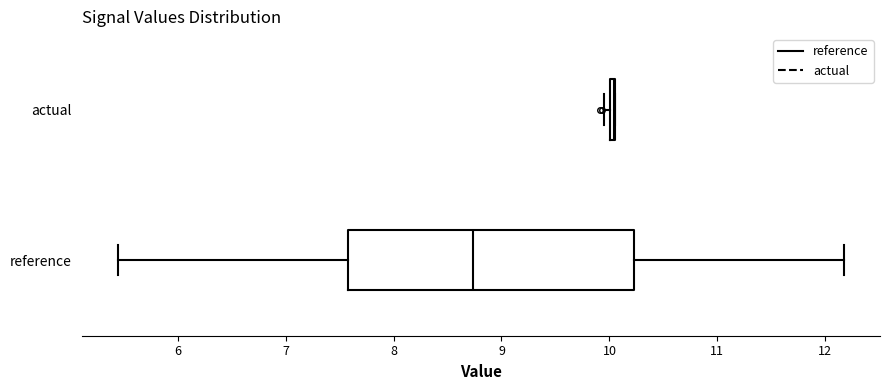

Which box is the widest, from its left edge to its right edge?

reference